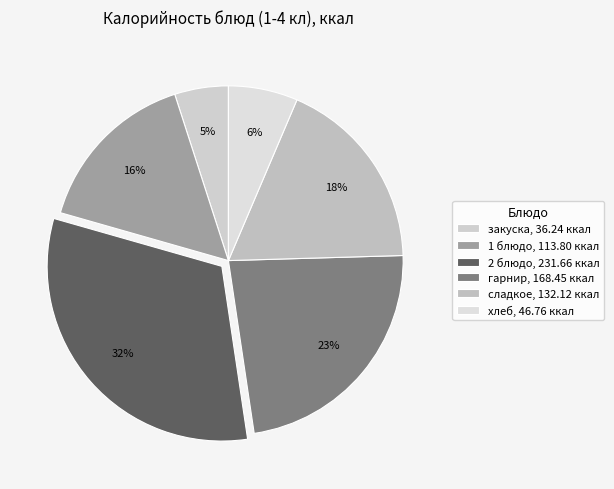

To the nearest percent, what percentage of the pie is 2 блюдо?

32%